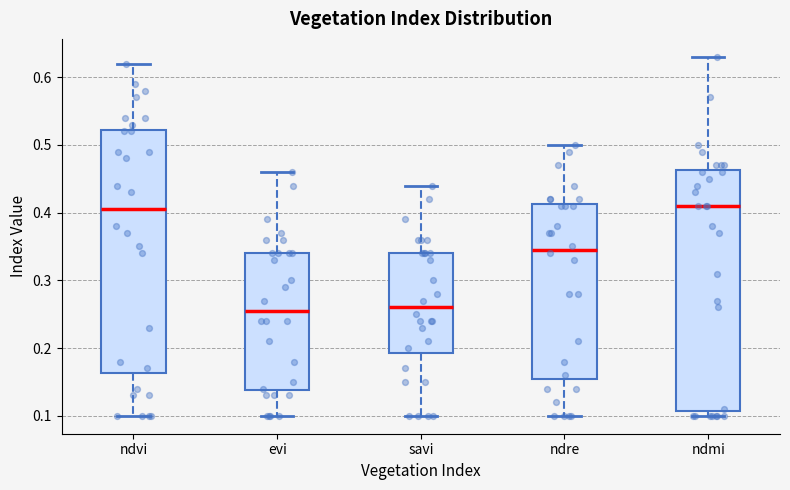

Reading left to right, transcribe this box plot: for each box, give where its median line is, the range the box spans, and where its two whiskers end, as read against the y-axis. The values are not printed on the chart, so give them approximately, as read against the axis.

ndvi: median 0.41, box 0.16 to 0.52, whiskers 0.10 to 0.62
evi: median 0.26, box 0.14 to 0.34, whiskers 0.10 to 0.46
savi: median 0.26, box 0.19 to 0.34, whiskers 0.10 to 0.44
ndre: median 0.35, box 0.16 to 0.41, whiskers 0.10 to 0.50
ndmi: median 0.41, box 0.11 to 0.46, whiskers 0.10 to 0.63